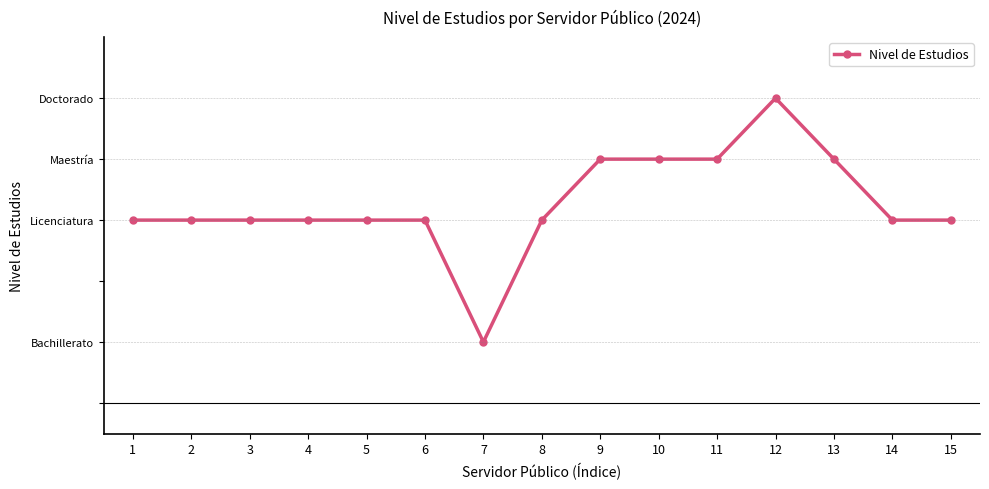

At which label is the value closest to 3?

1